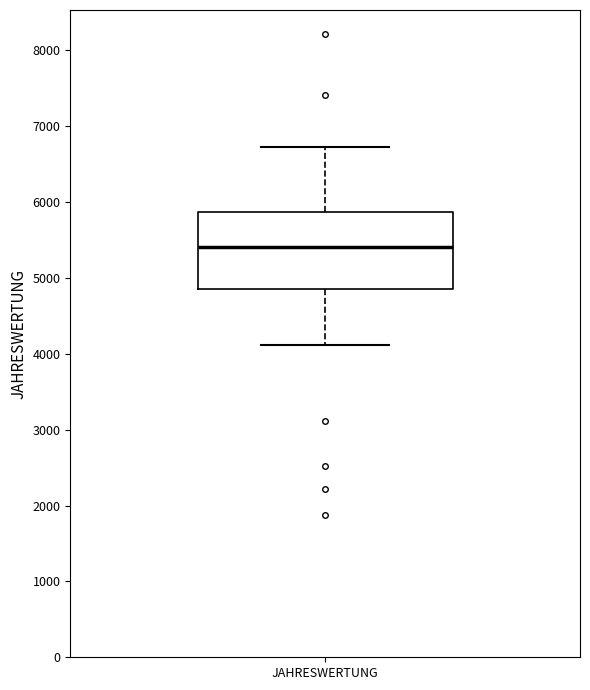

Read this box plot against the y-axis: the position of the median line, the range covered by the box, and the ends of both whiskers. The values are not printed on the chart, so give them approximately, as read against the axis.

median 5400, box 4900 to 5900, whiskers 4100 to 6700